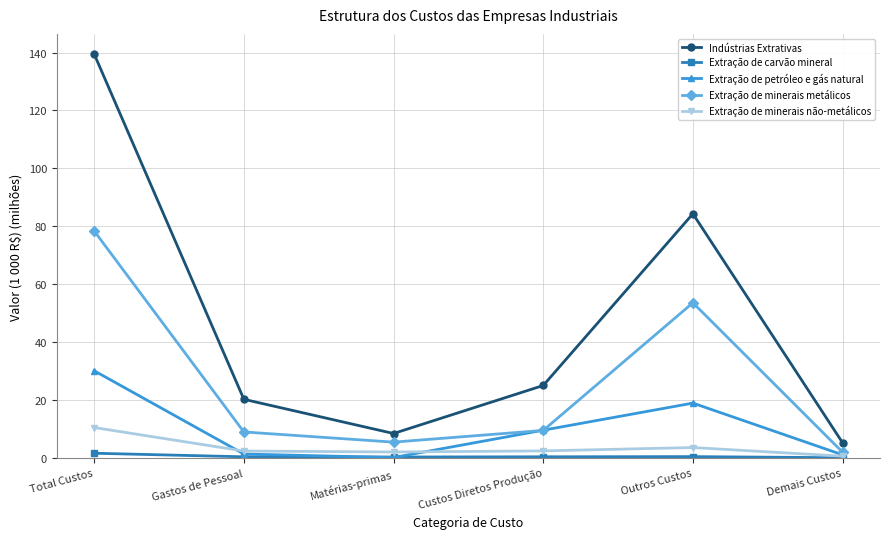

What position from the left is Gastos de Pessoal?

2